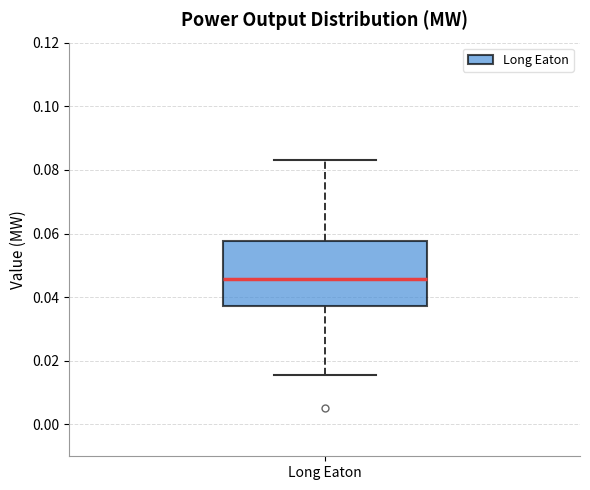

Transcribe this box plot: give where the median line is, the range the box spans, and where the two whiskers end, as read against the y-axis. The values are not printed on the chart, so give them approximately, as read against the axis.

median 0.046, box 0.038 to 0.058, whiskers 0.016 to 0.084